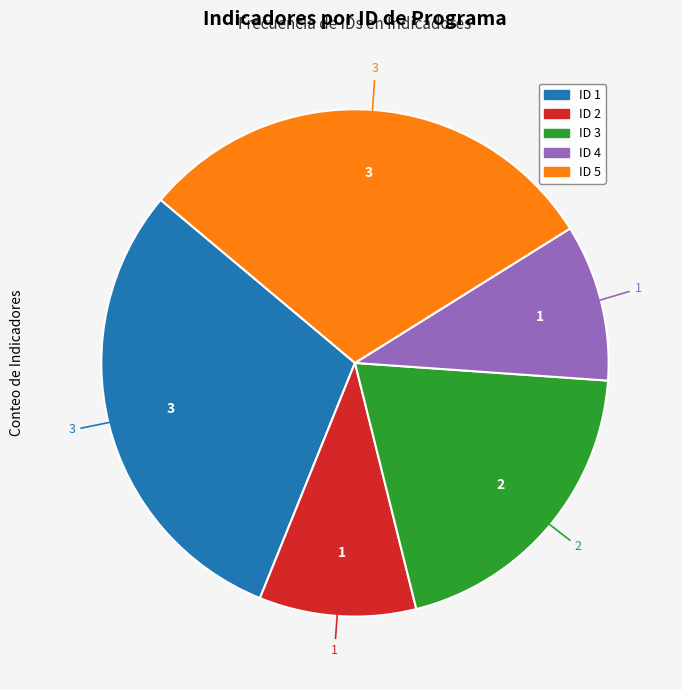

How many slices are in this pie chart?

5